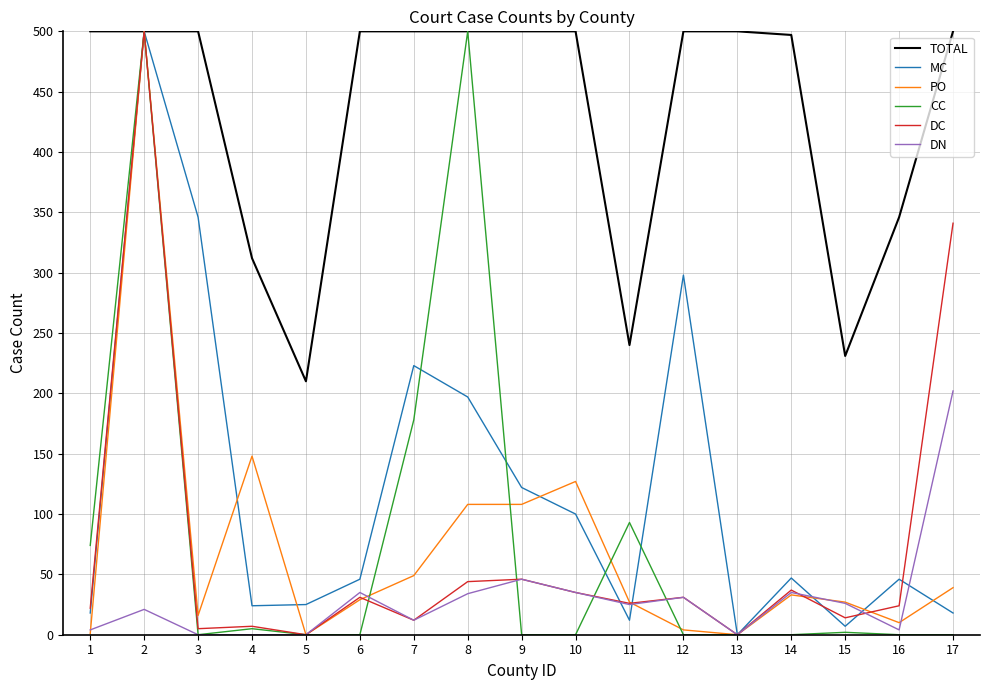

What is the spread (max minus min) of values at 11?

228